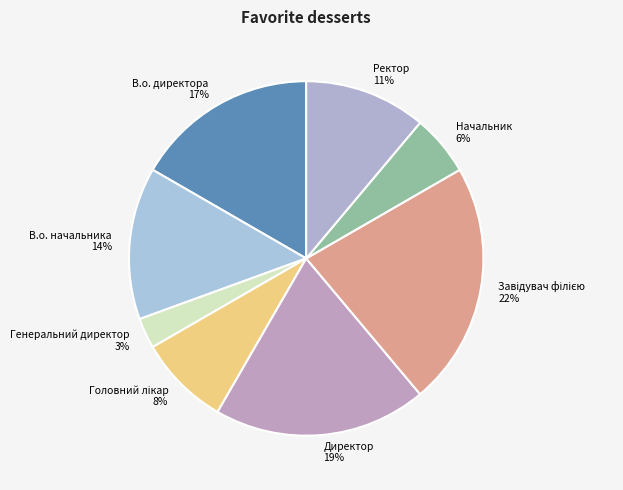

Count the number of slices in the pie.

8